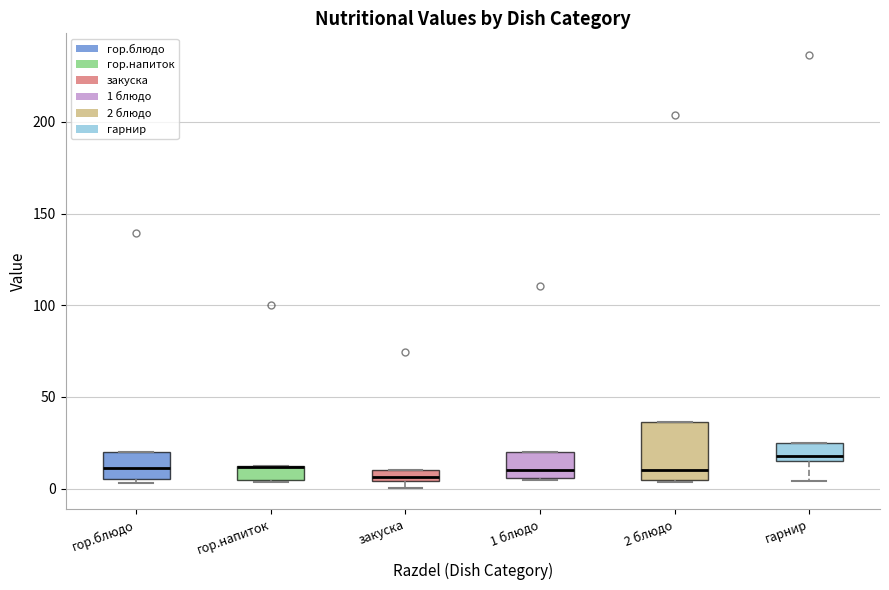

Comparing the boxes themselves (not the whiskers), which one is the tallest?

2 блюдо